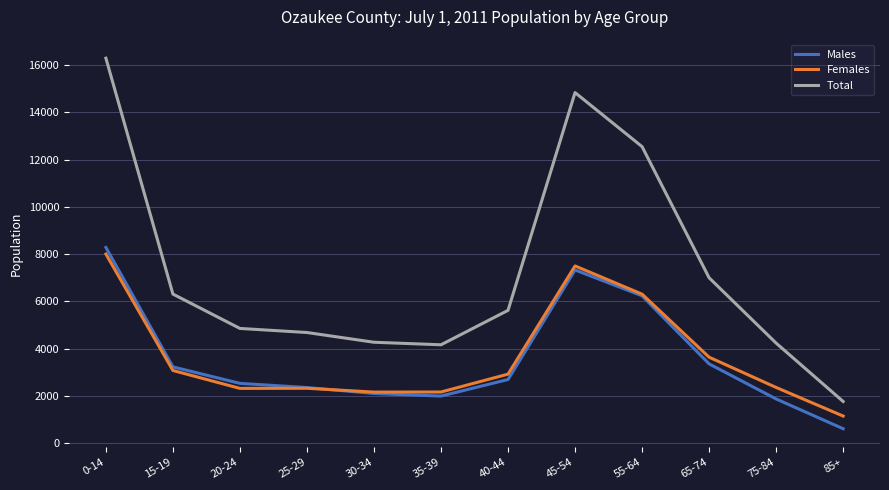

True or false: Total has a value of 12544 at 55-64.

True